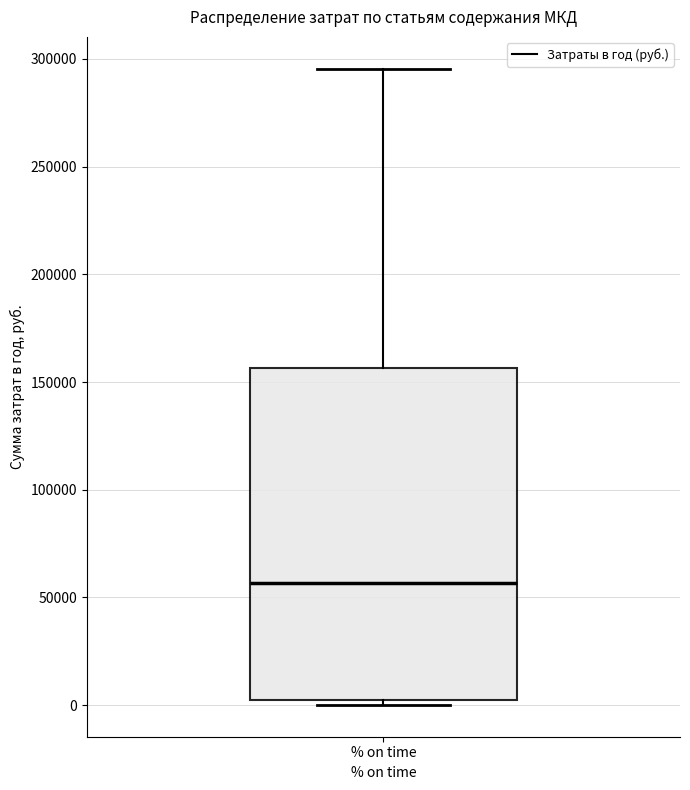

Transcribe this box plot: give where the median line is, the range the box spans, and where the two whiskers end, as read against the y-axis. The values are not printed on the chart, so give them approximately, as read against the axis.

median 55000, box 0 to 155000, whiskers 0 (just below the box's lower edge) to 295000